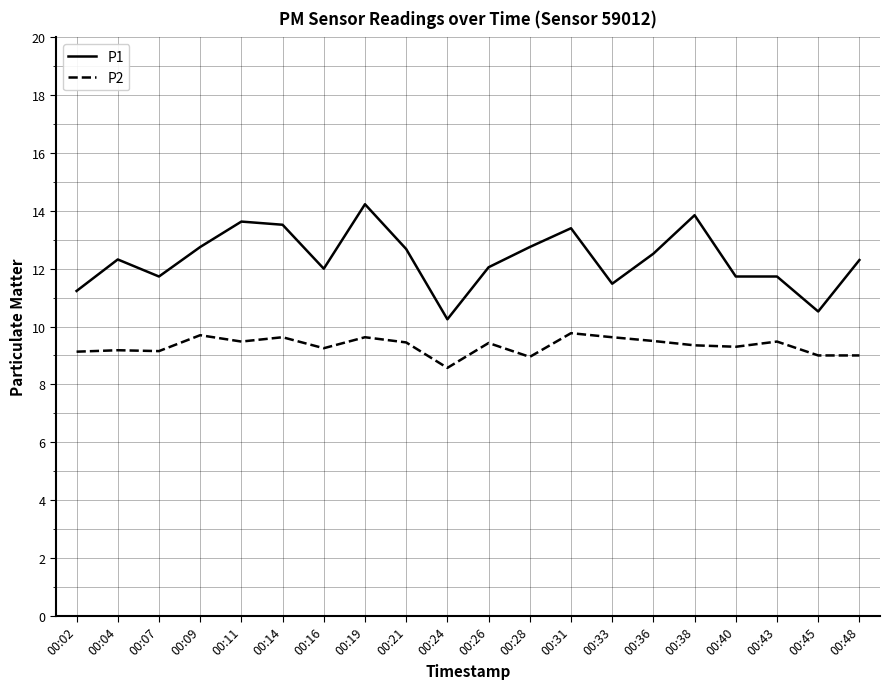

List the series in order of their peak value, lowest first.

P2, P1